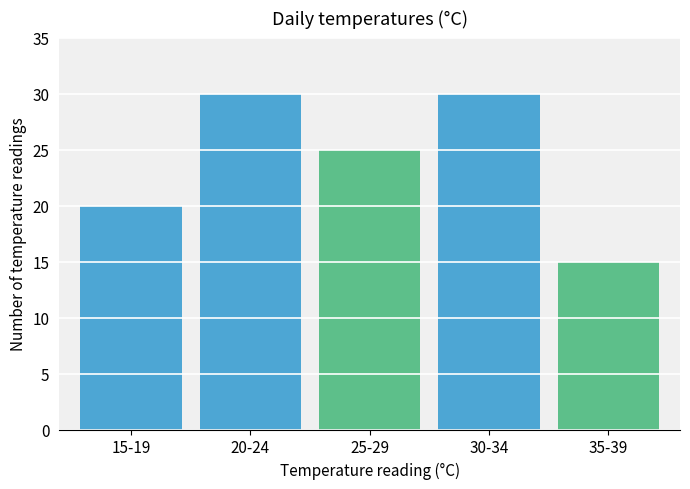

Reading left to right, what are all the values shown in this chart?

20	30	25	30	15